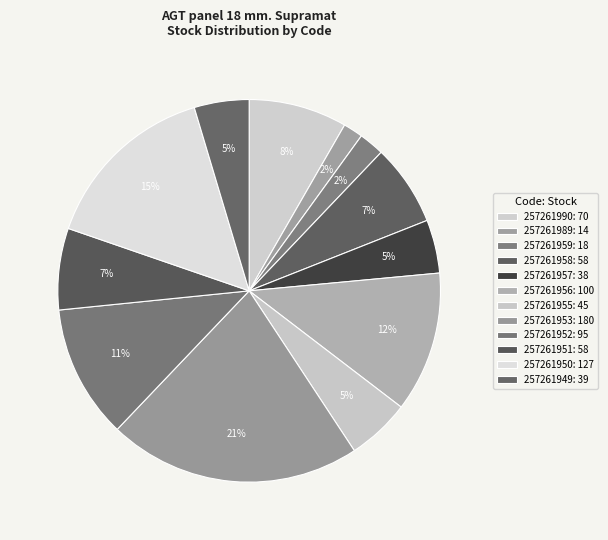

Which has a higher value, 257261958 or 257261952?

257261952